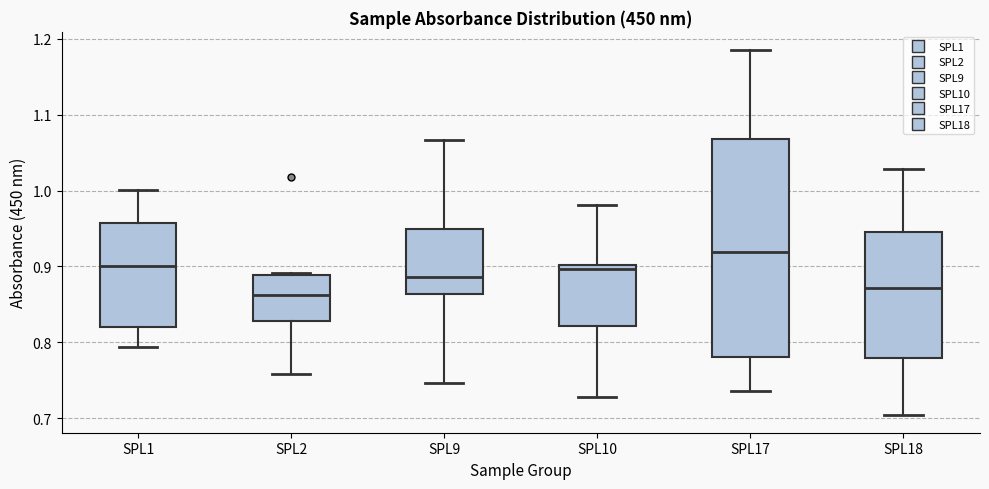

Which box's median line is the highest?

SPL17